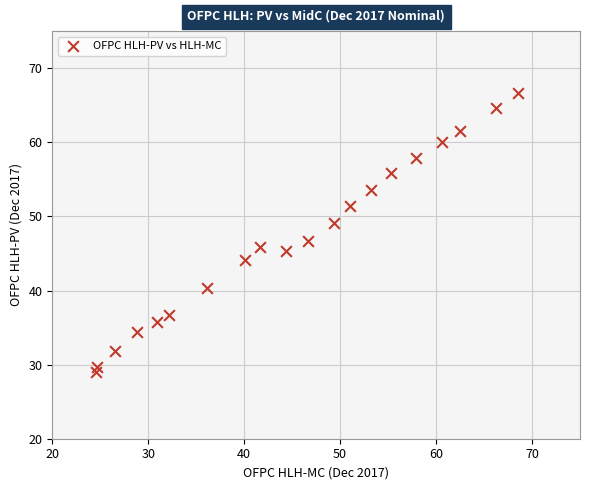

What is the range of X values (max minus min)?

44.0